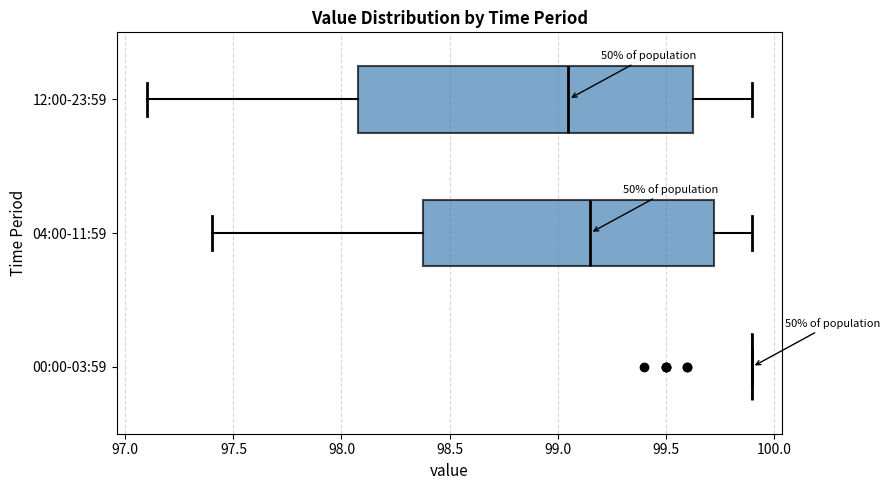

Reading bottom to top, transcribe this box plot: for each box, give where its median line is, the range the box spans, and where its two whiskers end, as read against the x-axis. The values are not printed on the chart, so give them approximately, as read against the axis.

00:00-03:59: box collapsed to a line at 99.90, whiskers 99.90 to 99.90
04:00-11:59: median 99.15, box 98.40 to 99.70, whiskers 97.40 to 99.90
12:00-23:59: median 99.05, box 98.05 to 99.60, whiskers 97.10 to 99.90